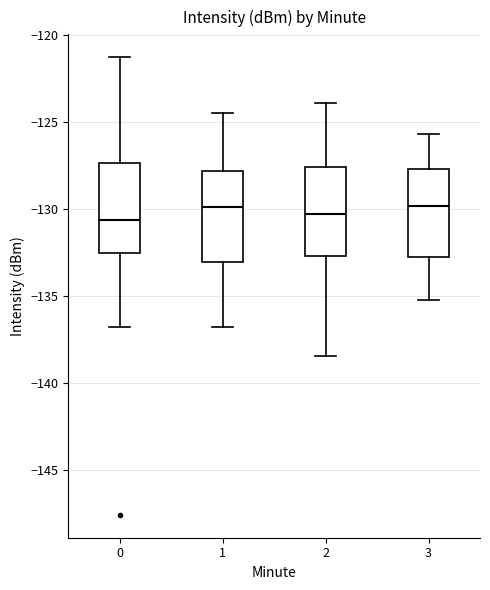

Where does the upper whisker of the box at x = 1 end on the y-axis? The values are not printed on the chart, so give them approximately, as read against the axis.

-124.5